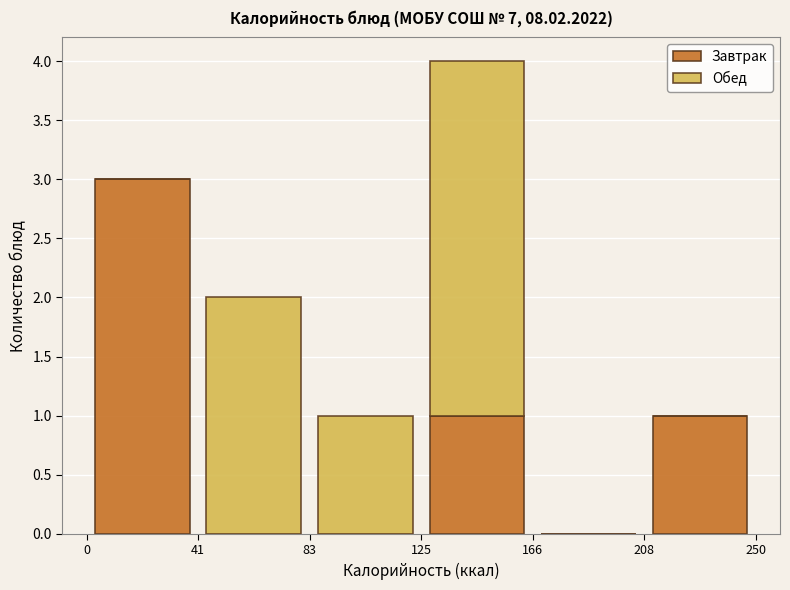

Reading left to right, transcribe this chart: for each stacked bar, give the range it covers on the x-axis and its total height. The values are not printed on the chart, so give them approximately, as read against the axis.

0 to 41: 3
41 to 83: 2
83 to 125: 1
125 to 166: 4
166 to 208: 0
208 to 250: 1